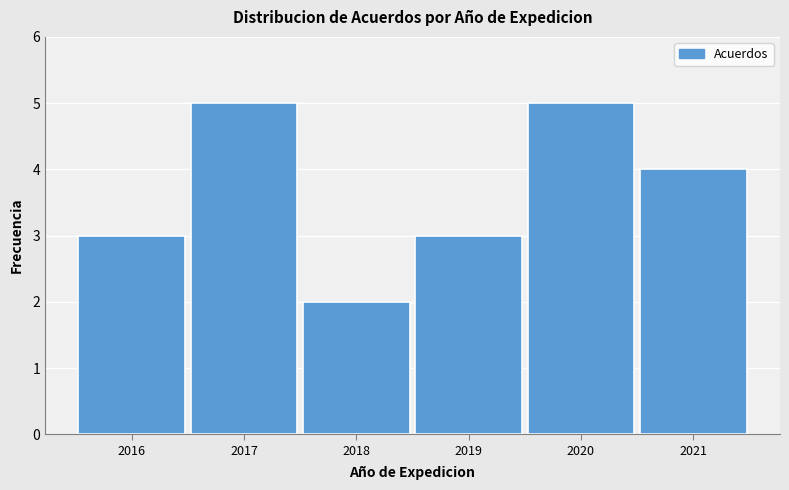

Reading left to right, extract all data points from this chart.

2016=3	2017=5	2018=2	2019=3	2020=5	2021=4